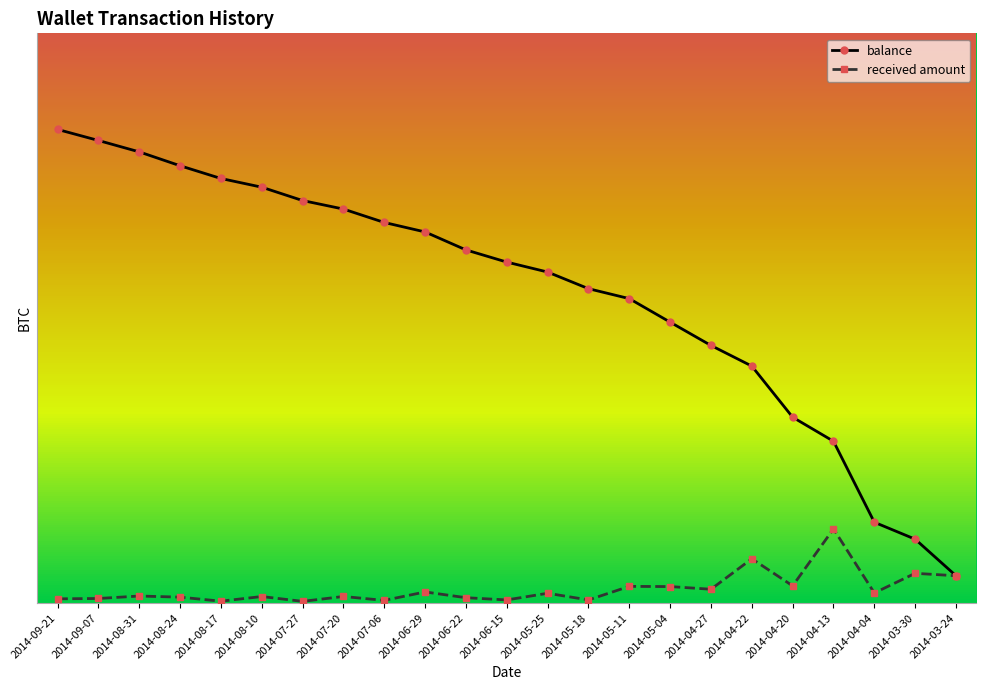

Rank the series at 2014-07-20 from lowest to highest value.

received amount, balance